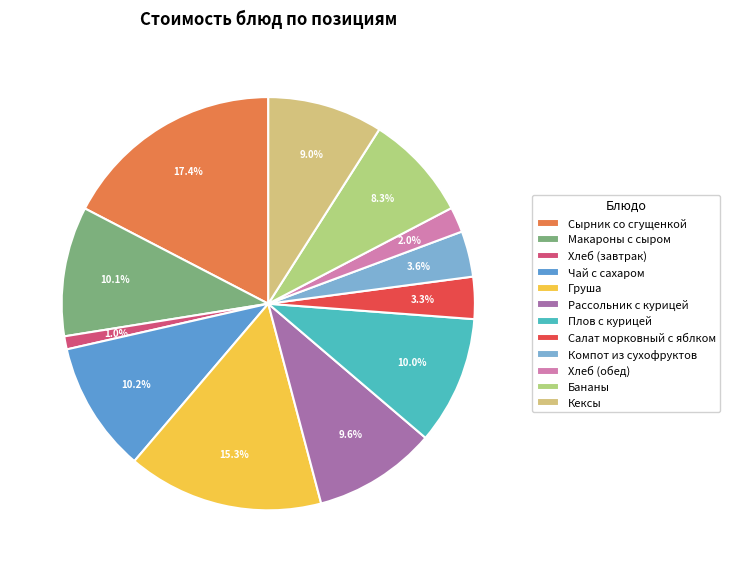

How many slices are in this pie chart?

12